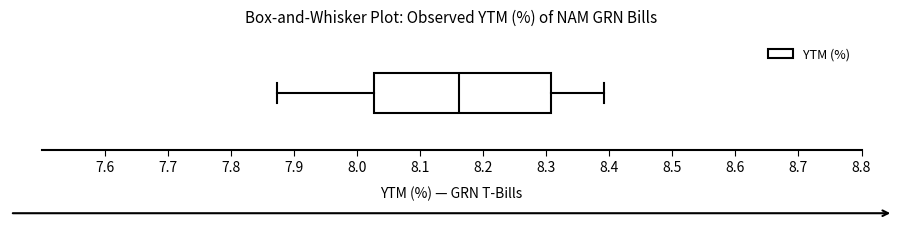

Read this box plot against the x-axis: the position of the median line, the range covered by the box, and the ends of both whiskers. The values are not printed on the chart, so give them approximately, as read against the axis.

median 8.16, box 8.03 to 8.31, whiskers 7.87 to 8.39